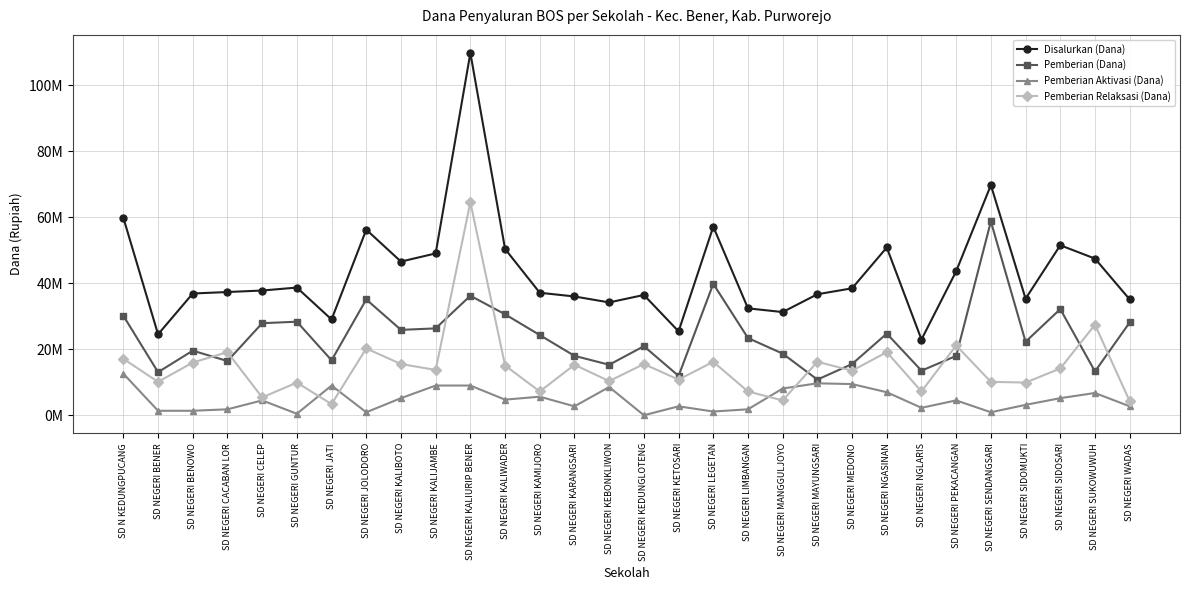

What is the maximum value for Disalurkan (Dana)?

109800000